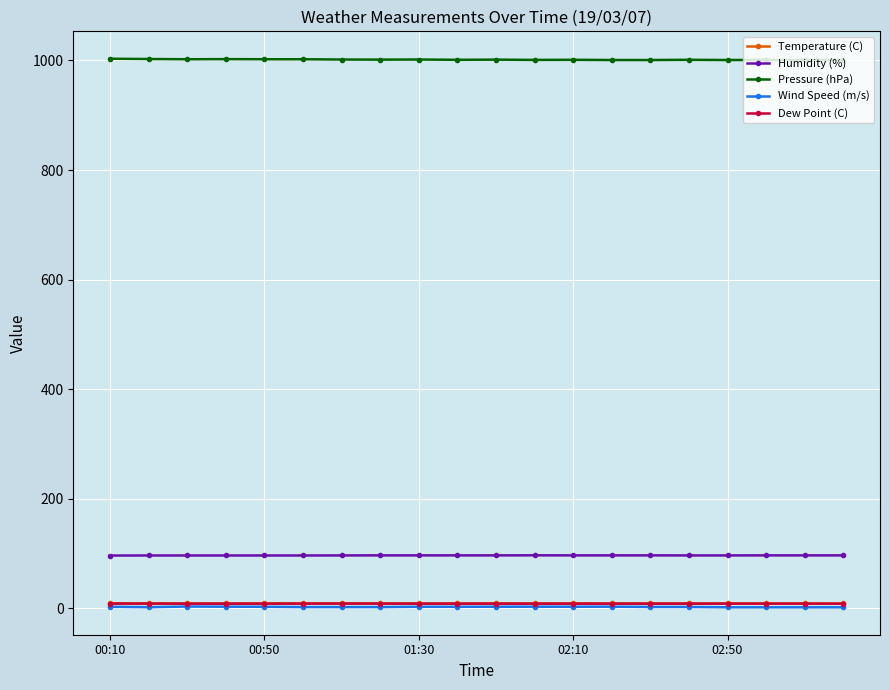

What is the difference between the maximum and minimum values in the Dew Point (C) series?

0.2